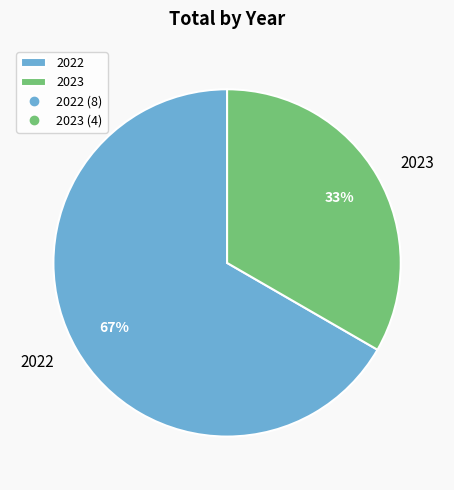

How many segments does this pie chart have?

2